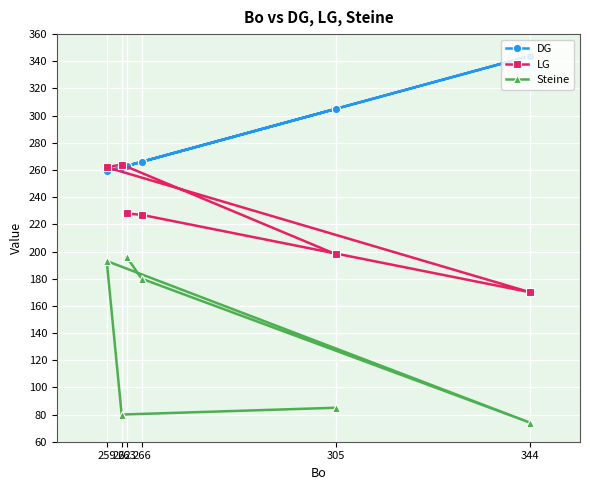

Which series has the largest total across all categories?

DG